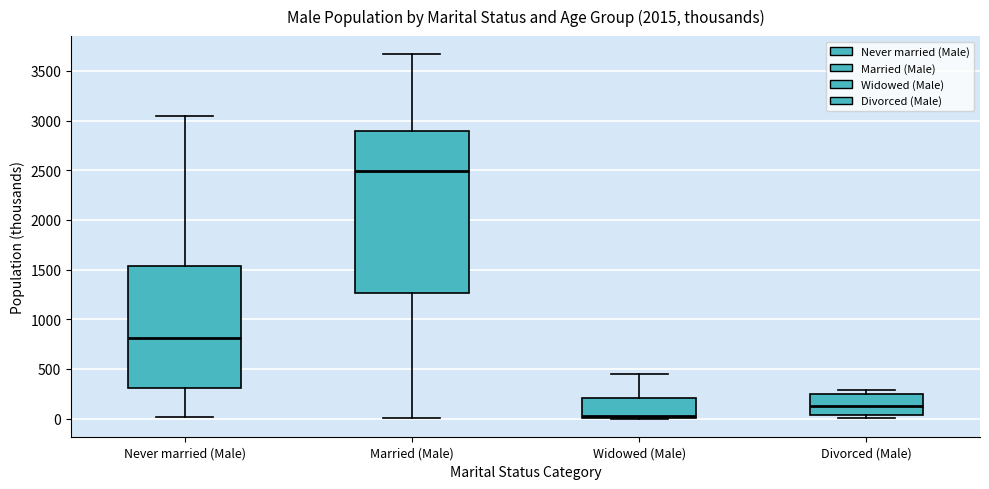

Reading left to right, read every box against the y-axis: the position of its median line, the range the box covers, and the ends of its whiskers. The values are not printed on the chart, so give them approximately, as read against the axis.

Never married (Male): median 800, box 300 to 1550, whiskers 0 to 3050
Married (Male): median 2500, box 1250 to 2900, whiskers 0 to 3650
Widowed (Male): median 50, box 0 to 200, whiskers 0 to 450
Divorced (Male): median 150, box 50 to 250, whiskers 0 to 300